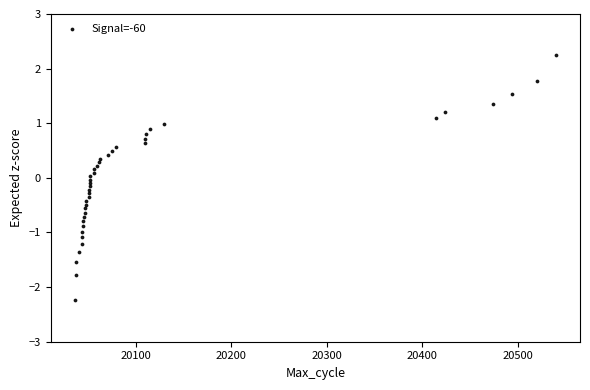

What is the range of Y values (max minus min)?

4.5